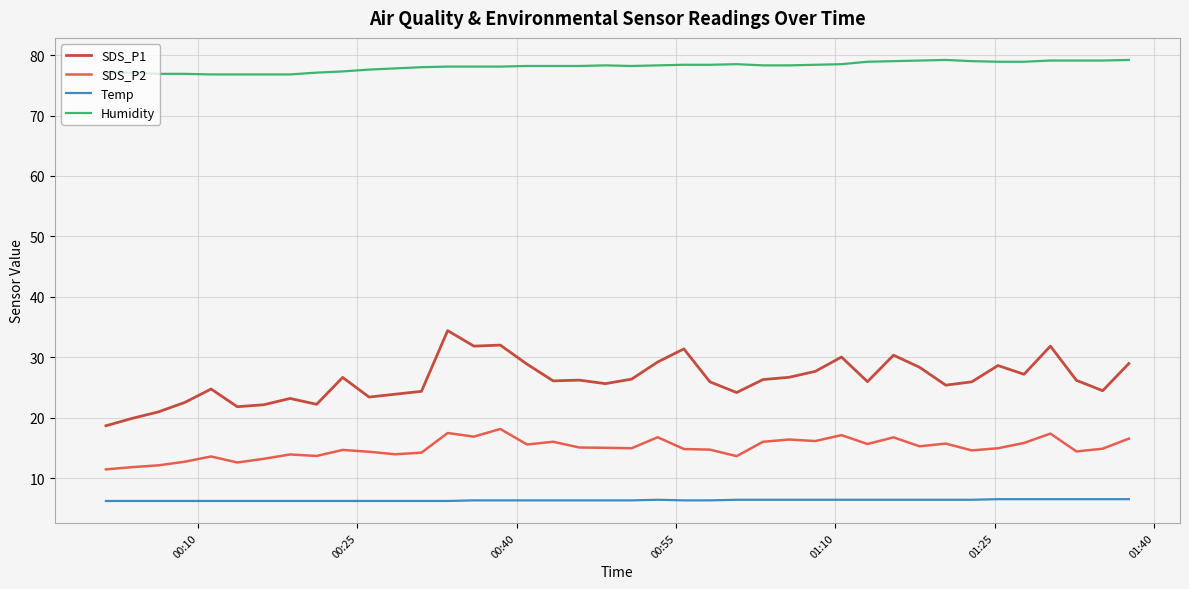

List the series in order of their peak value, highest first.

Humidity, SDS_P1, SDS_P2, Temp